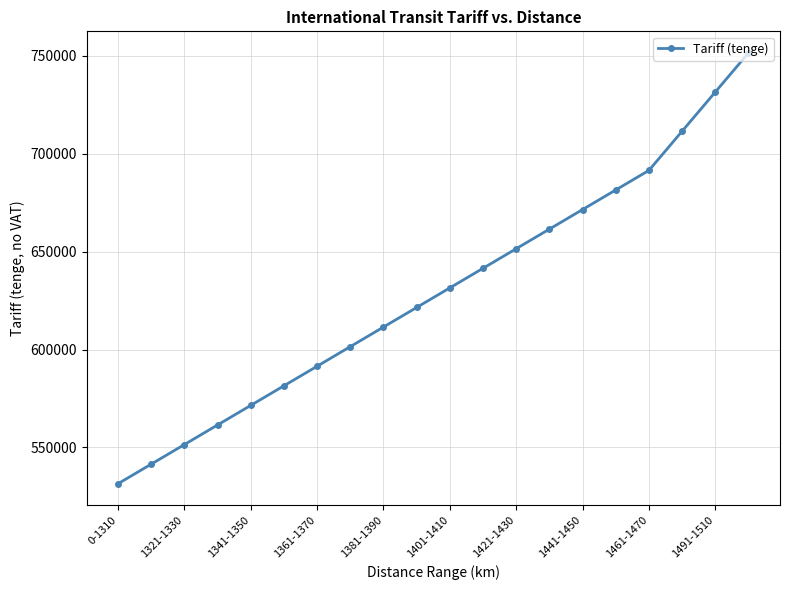

What is the sum of all values?

12589752.6